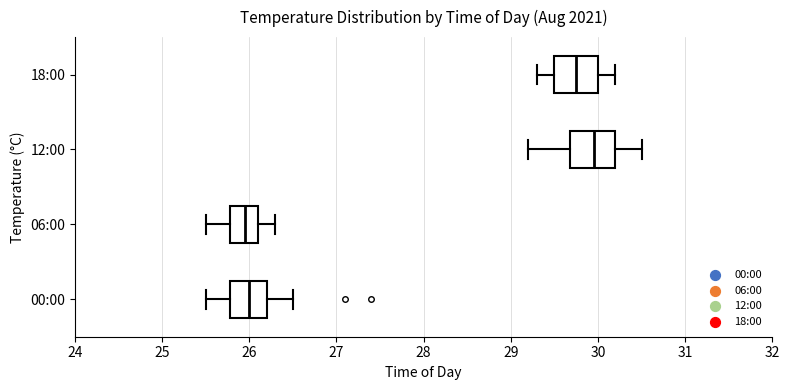

Reading bottom to top, read every box against the x-axis: the position of its median line, the range the box covers, and the ends of its whiskers. The values are not printed on the chart, so give them approximately, as read against the axis.

00:00: median 26.0, box 25.8 to 26.2, whiskers 25.5 to 26.5
06:00: median 26.0, box 25.8 to 26.1, whiskers 25.5 to 26.3
12:00: median 30.0, box 29.7 to 30.2, whiskers 29.2 to 30.5
18:00: median 29.8, box 29.5 to 30.0, whiskers 29.3 to 30.2